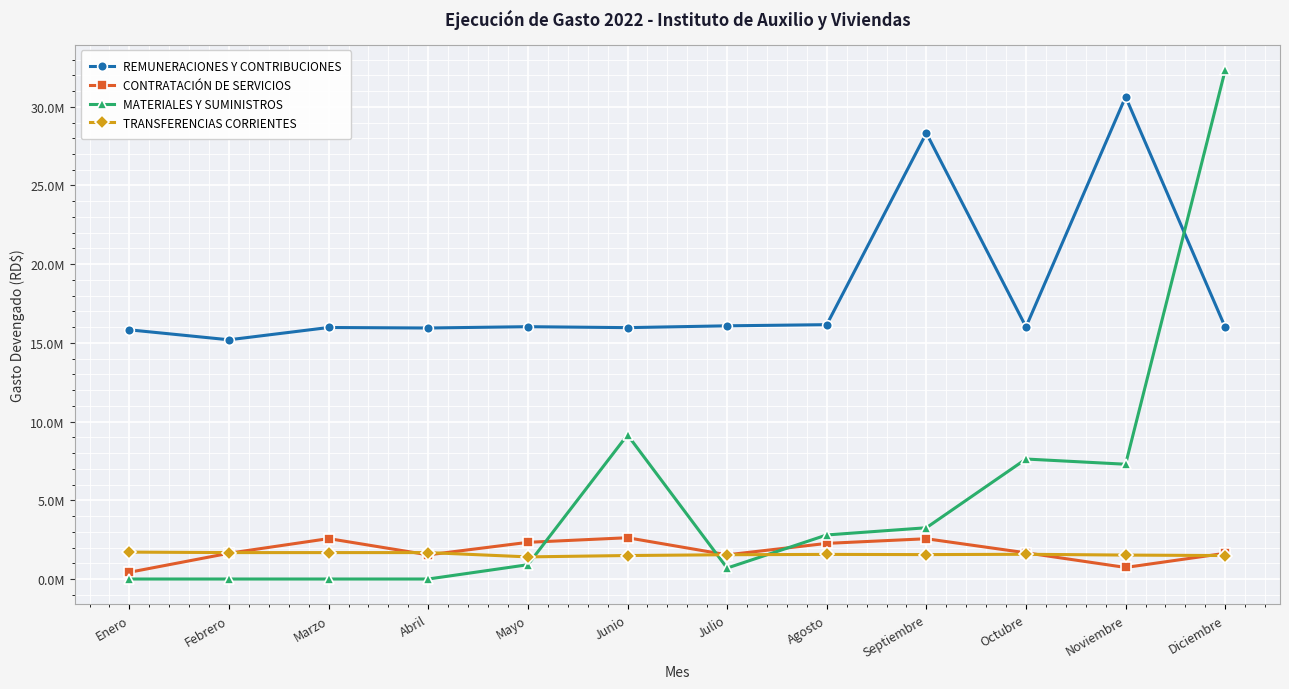

At which category is the sum across all series the highest?

Diciembre